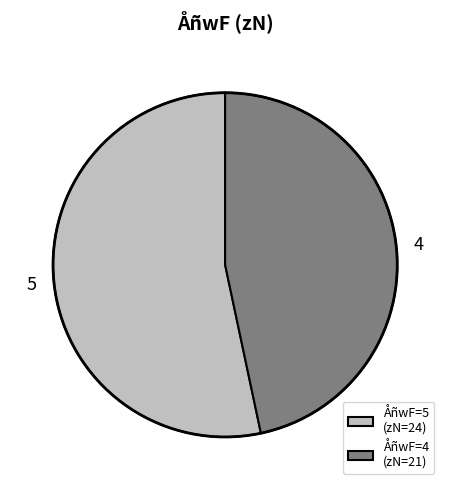

What is the smallest slice in the pie chart?

ÅñwF=4 (zN=21)